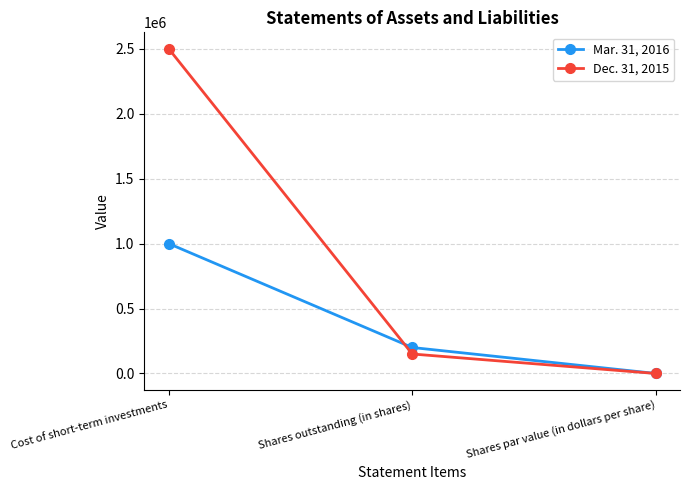

Is this an area chart (filled region under the line)?

No